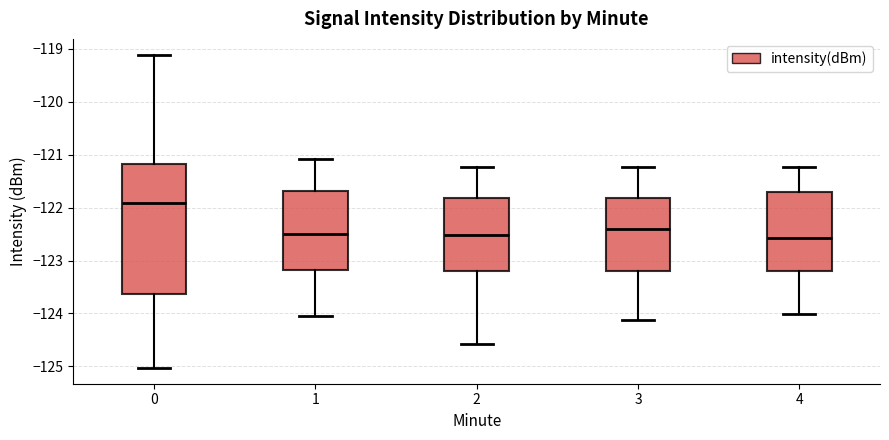

Which box is the tallest, from its lower edge to its upper edge?

0